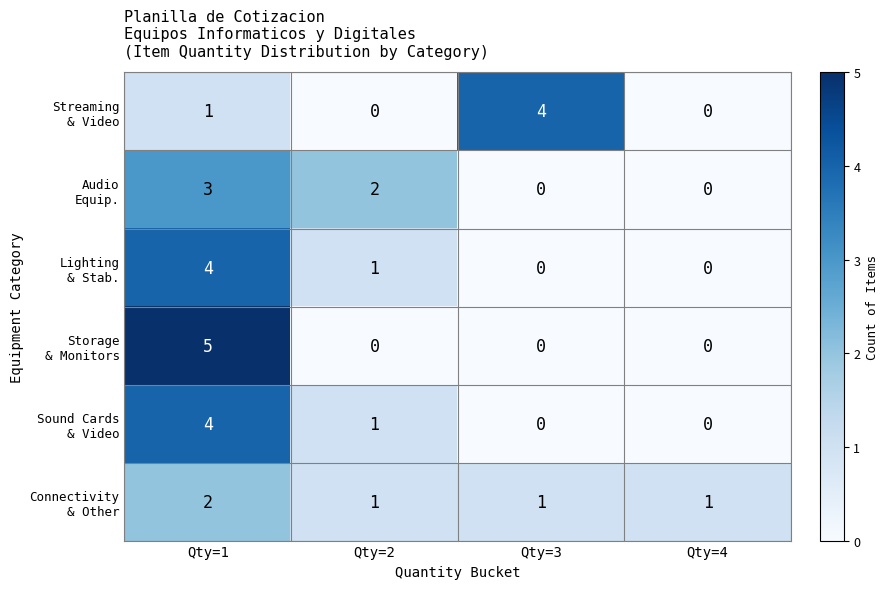

What is the greatest value displayed?

5